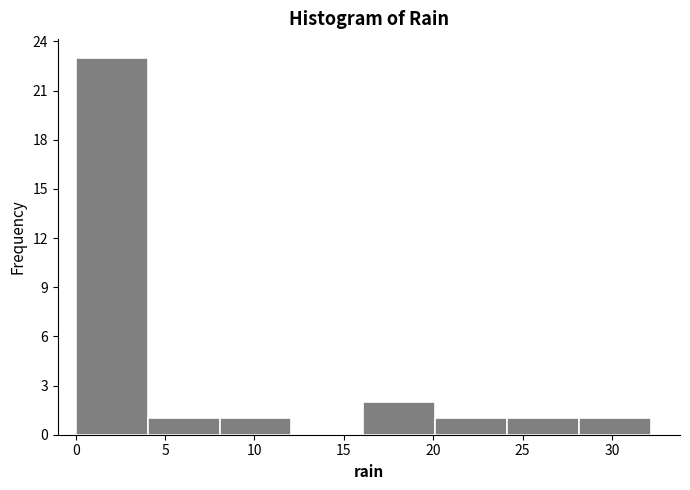

How tall is the bar that spans 28 to 32 on the x-axis? Neither the bar edges nor the heights are printed on the chart, so give them approximately, as read against the axes.

1